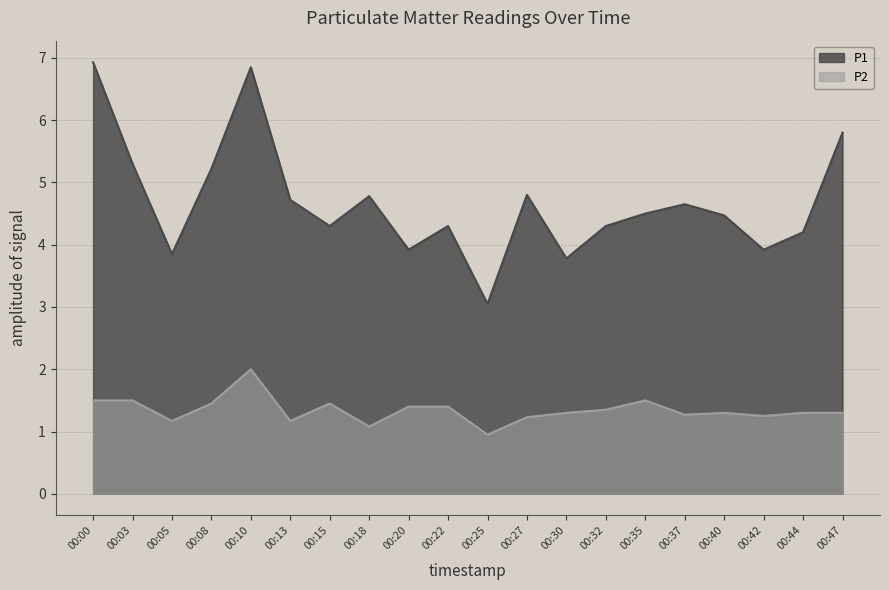

True or false: P2 has a value of 1.2 at 00:27.

True